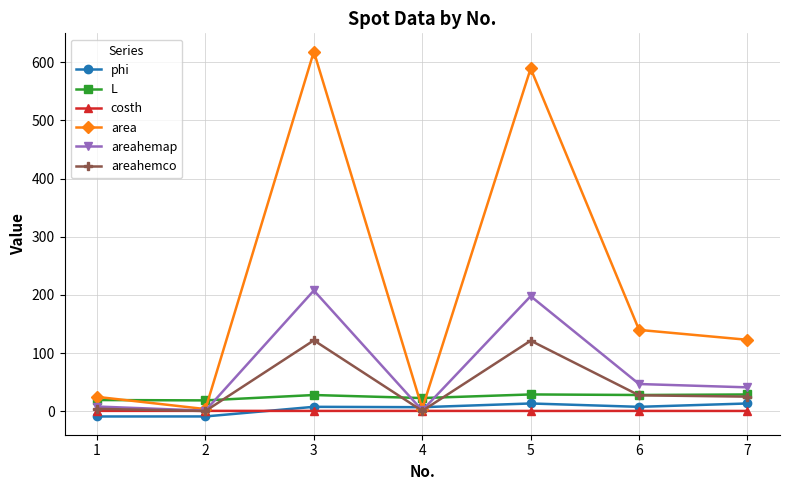

True or false: L and costh cross at least once.

False